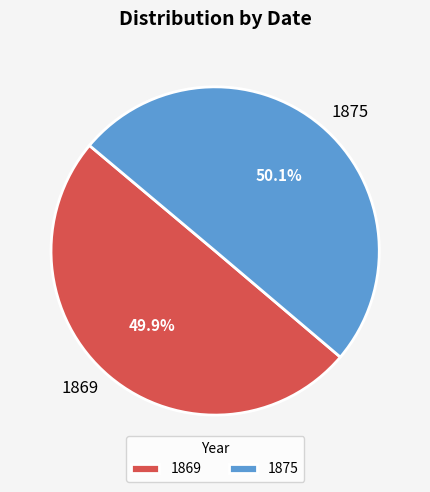

To the nearest percent, what is the combined percentage of 1869 and 1875?

100%